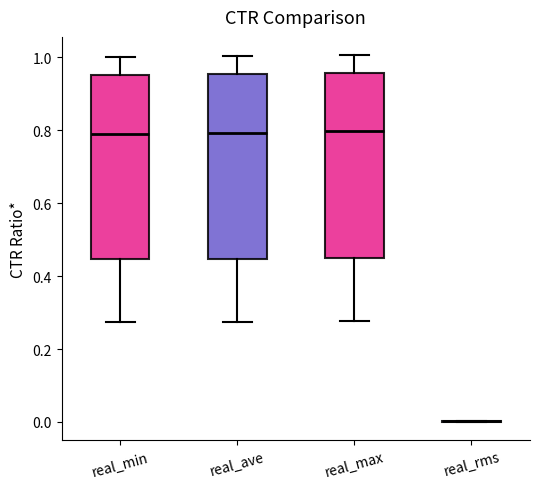

Reading left to right, read every box against the y-axis: the position of its median line, the range the box covers, and the ends of its whiskers. The values are not printed on the chart, so give them approximately, as read against the axis.

real_min: median 0.78, box 0.44 to 0.96, whiskers 0.28 to 1.00
real_ave: median 0.80, box 0.44 to 0.96, whiskers 0.28 to 1.00
real_max: median 0.80, box 0.44 to 0.96, whiskers 0.28 to 1.00
real_rms: box collapsed to a line at 0.00, whiskers 0.00 to 0.00